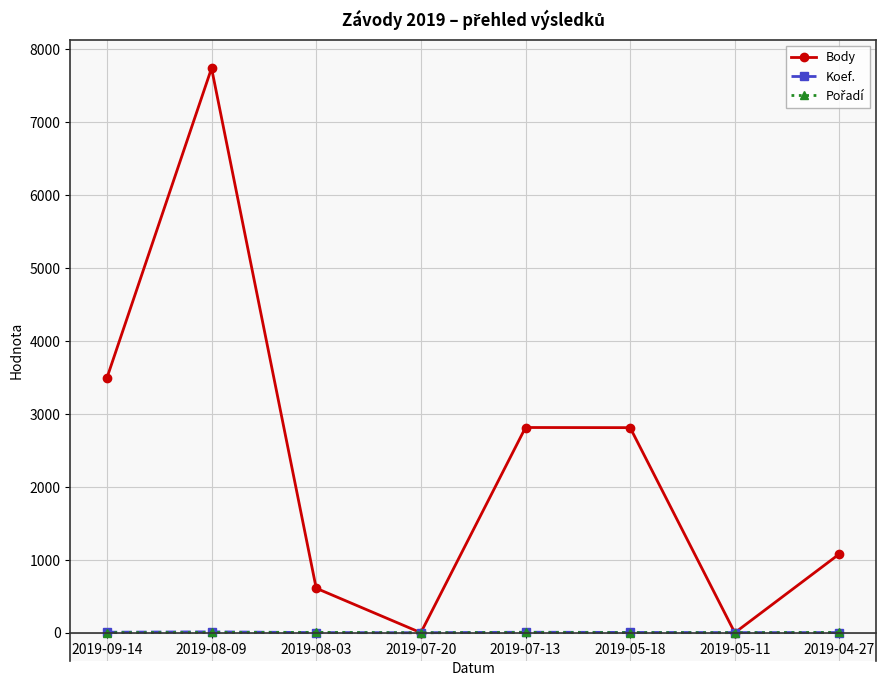

What is the difference between the Koef. values at 2019-05-11 and 2019-05-18?

2